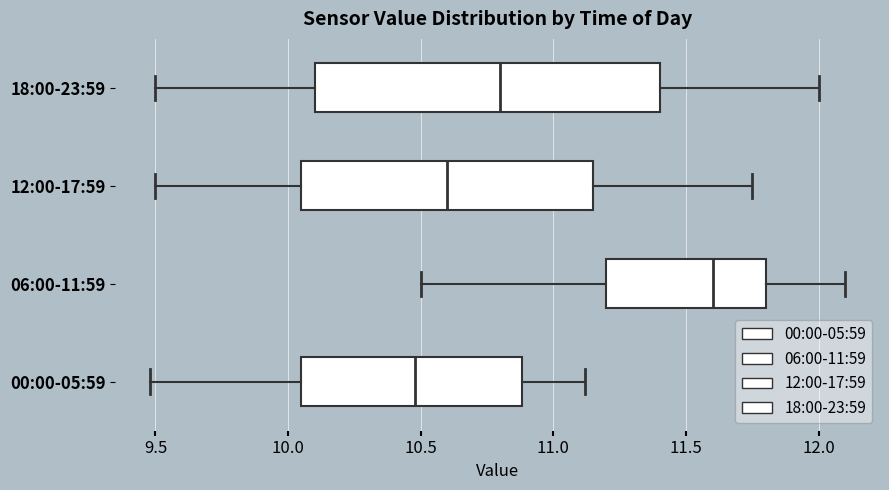

Comparing the boxes themselves (not the whiskers), which one is the widest?

18:00-23:59